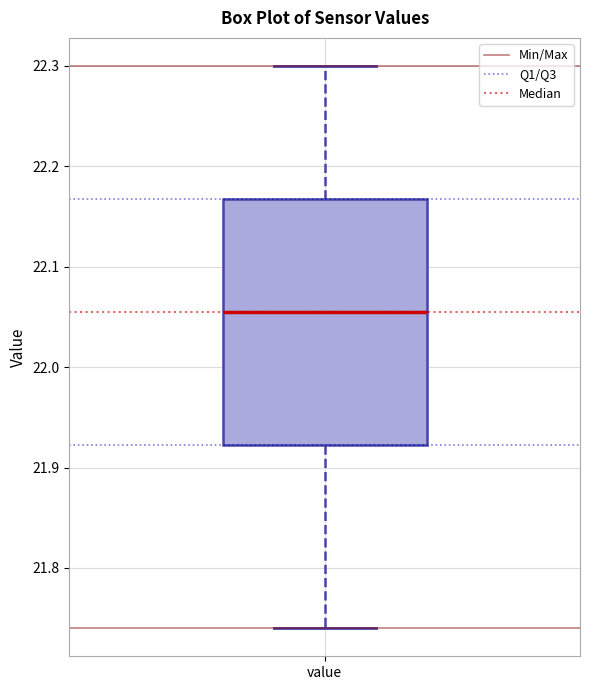

Where is the lower edge of the box for value on the y-axis? The values are not printed on the chart, so give them approximately, as read against the axis.

21.92